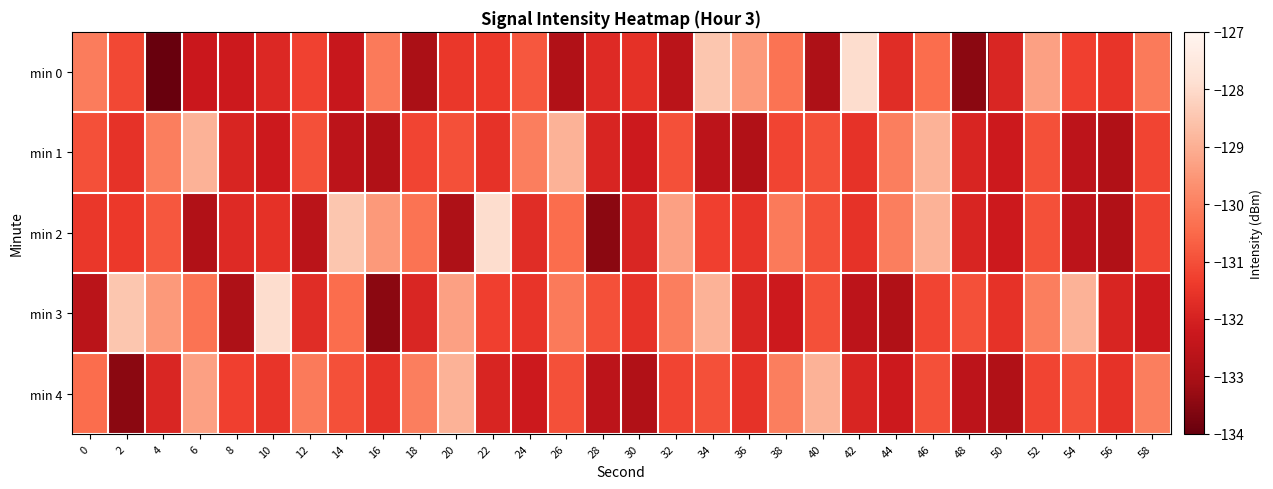

Reading left to right, what are all the values shown in this chart?

min 0: 0=-130.1	2=-131.1	4=-133.9	6=-132.3	8=-132.2	10=-131.8	12=-131.3	14=-132.3	16=-130.1	18=-133.0	20=-131.5	22=-131.4	24=-130.8	26=-132.8	28=-131.8	30=-131.6	32=-132.6	34=-128.5	36=-129.5	38=-130.3	40=-132.9	42=-127.9	44=-131.7	46=-130.4	48=-133.5	50=-131.9	52=-129.3	54=-131.3	56=-131.5	58=-130.1
min 1: 0=-131.0	2=-131.6	4=-130.0	6=-128.9	8=-131.9	10=-132.2	12=-131.0	14=-132.6	16=-132.8	18=-131.2	20=-131.0	22=-131.6	24=-130.0	26=-128.9	28=-131.9	30=-132.2	32=-131.0	34=-132.6	36=-132.8	38=-131.2	40=-131.0	42=-131.6	44=-130.0	46=-128.9	48=-131.9	50=-132.2	52=-131.0	54=-132.6	56=-132.8	58=-131.2
min 2: 0=-131.5	2=-131.4	4=-130.8	6=-132.8	8=-131.8	10=-131.6	12=-132.6	14=-128.5	16=-129.5	18=-130.3	20=-132.9	22=-127.9	24=-131.7	26=-130.4	28=-133.5	30=-131.9	32=-129.3	34=-131.3	36=-131.5	38=-130.1	40=-131.0	42=-131.6	44=-130.0	46=-128.9	48=-131.9	50=-132.2	52=-131.0	54=-132.6	56=-132.8	58=-131.2
min 3: 0=-132.6	2=-128.5	4=-129.5	6=-130.3	8=-132.9	10=-127.9	12=-131.7	14=-130.4	16=-133.5	18=-131.9	20=-129.3	22=-131.3	24=-131.5	26=-130.1	28=-131.0	30=-131.6	32=-130.0	34=-128.9	36=-131.9	38=-132.2	40=-131.0	42=-132.6	44=-132.8	46=-131.2	48=-131.0	50=-131.6	52=-130.0	54=-128.9	56=-131.9	58=-132.2
min 4: 0=-130.4	2=-133.5	4=-131.9	6=-129.3	8=-131.3	10=-131.5	12=-130.1	14=-131.0	16=-131.6	18=-130.0	20=-128.9	22=-131.9	24=-132.2	26=-131.0	28=-132.6	30=-132.8	32=-131.2	34=-131.0	36=-131.6	38=-130.0	40=-128.9	42=-131.9	44=-132.2	46=-131.0	48=-132.6	50=-132.8	52=-131.2	54=-131.0	56=-131.6	58=-130.0